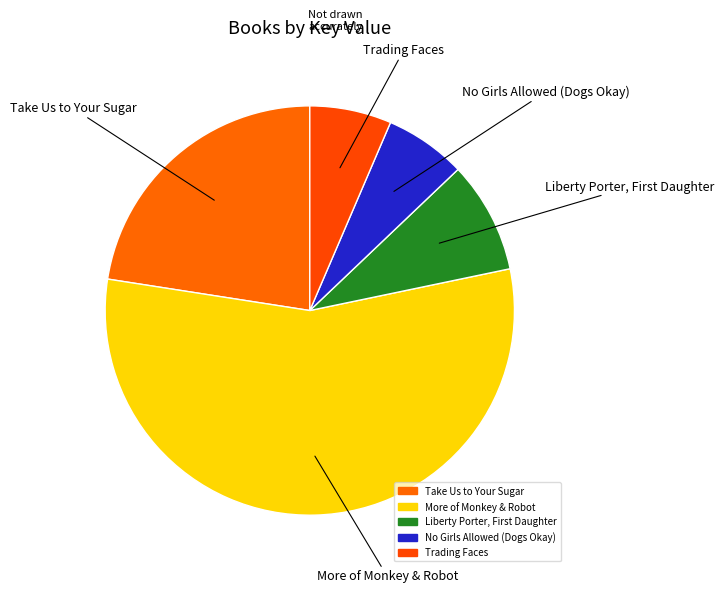

Count the number of slices in the pie.

5